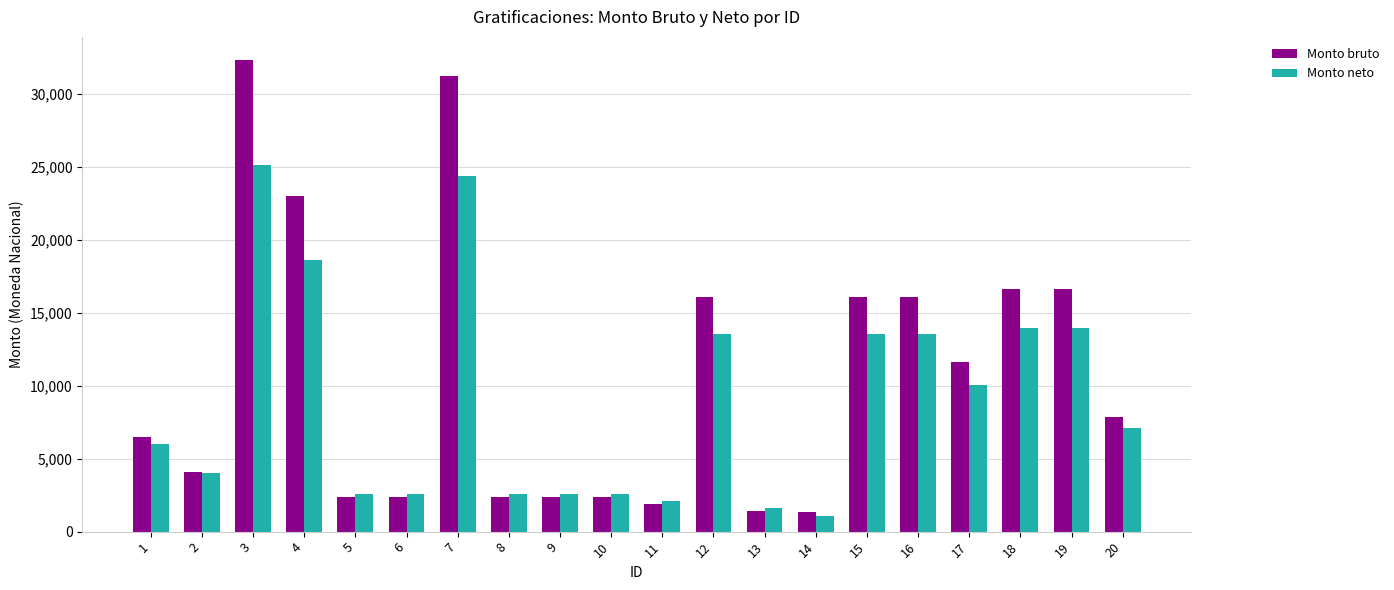

What is the spread (max minus min) of values at 17?

1546.1